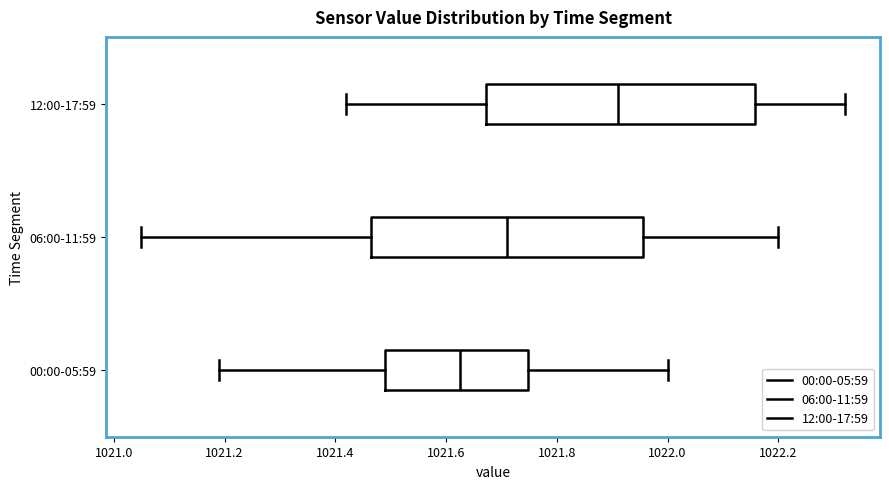

Reading bottom to top, read every box against the x-axis: the position of its median line, the range the box covers, and the ends of its whiskers. The values are not printed on the chart, so give them approximately, as read against the axis.

00:00-05:59: median 1021.62, box 1021.50 to 1021.74, whiskers 1021.20 to 1022.00
06:00-11:59: median 1021.72, box 1021.46 to 1021.96, whiskers 1021.06 to 1022.20
12:00-17:59: median 1021.92, box 1021.68 to 1022.16, whiskers 1021.42 to 1022.32